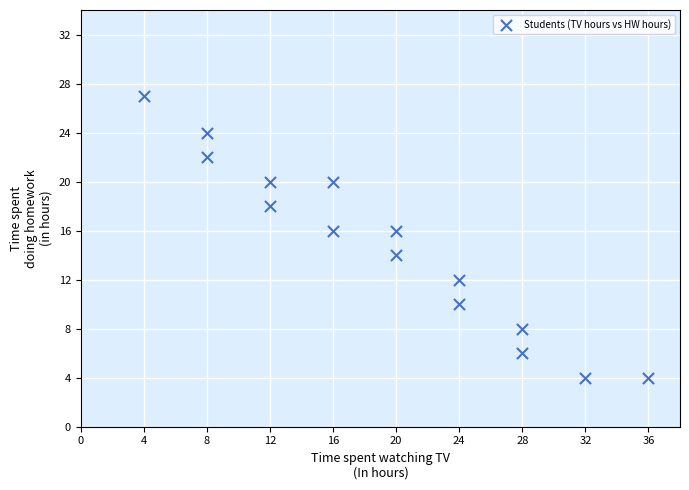

What is the range of Y values (max minus min)?

23